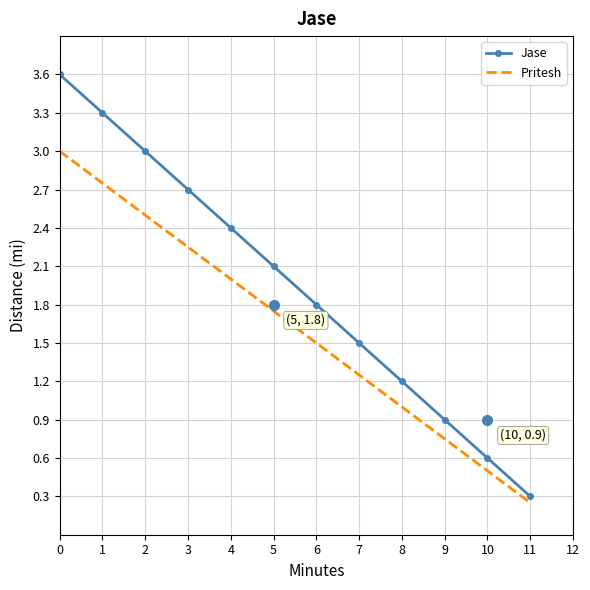

What value does the Jase series have at 10?

0.6